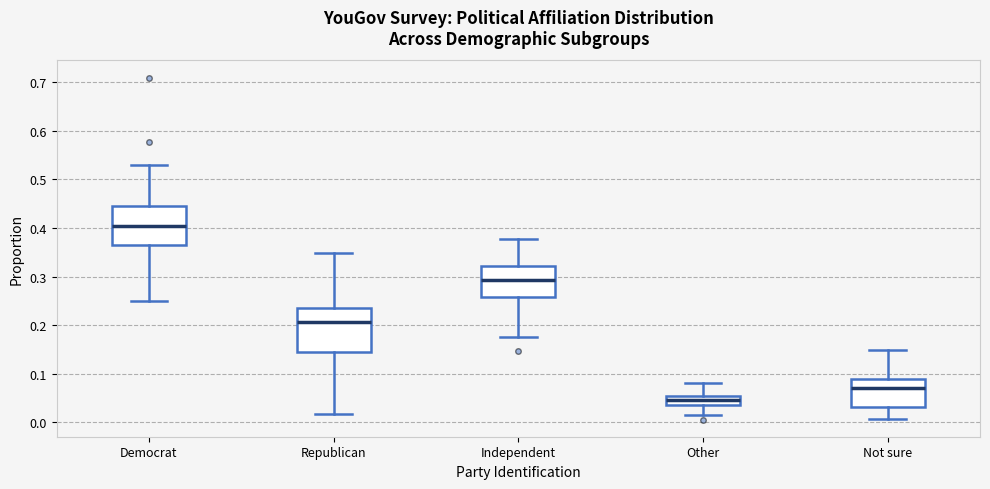

Reading left to right, transcribe this box plot: for each box, give where its median line is, the range the box spans, and where its two whiskers end, as read against the y-axis. The values are not printed on the chart, so give them approximately, as read against the axis.

Democrat: median 0.40, box 0.37 to 0.45, whiskers 0.25 to 0.53
Republican: median 0.21, box 0.15 to 0.24, whiskers 0.02 to 0.35
Independent: median 0.29, box 0.26 to 0.32, whiskers 0.17 to 0.38
Other: median 0.05, box 0.04 to 0.06, whiskers 0.02 to 0.08
Not sure: median 0.07, box 0.03 to 0.09, whiskers 0.01 to 0.15